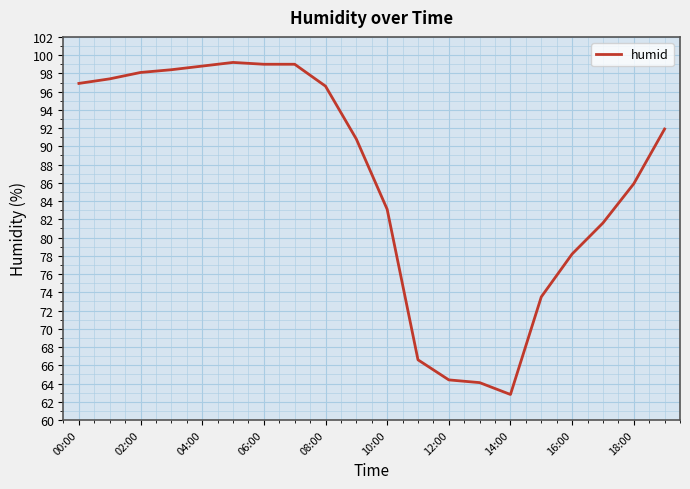

What is the difference between the maximum and minimum values?

36.4